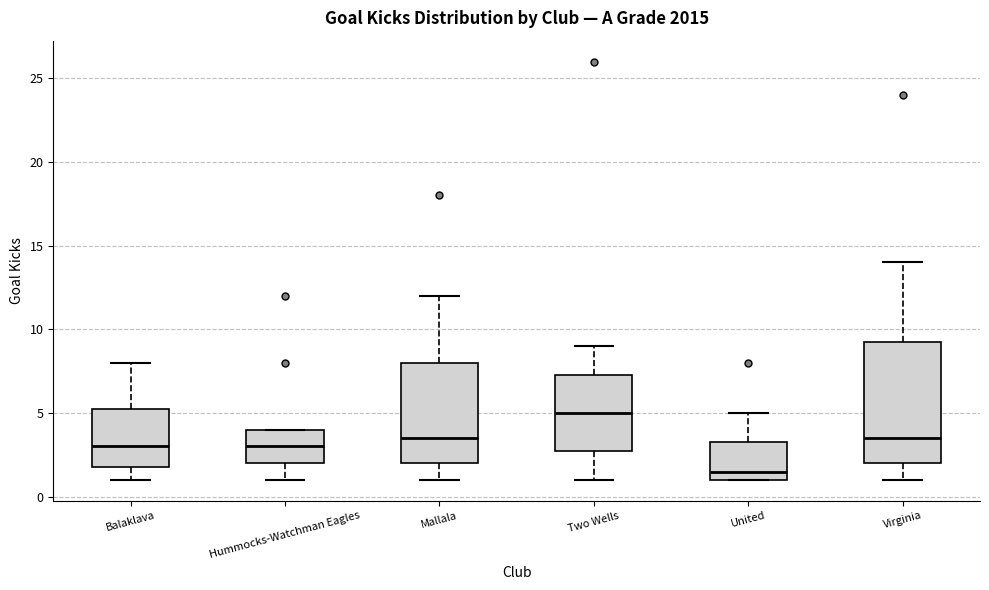

Which box is the tallest, from its lower edge to its upper edge?

Virginia